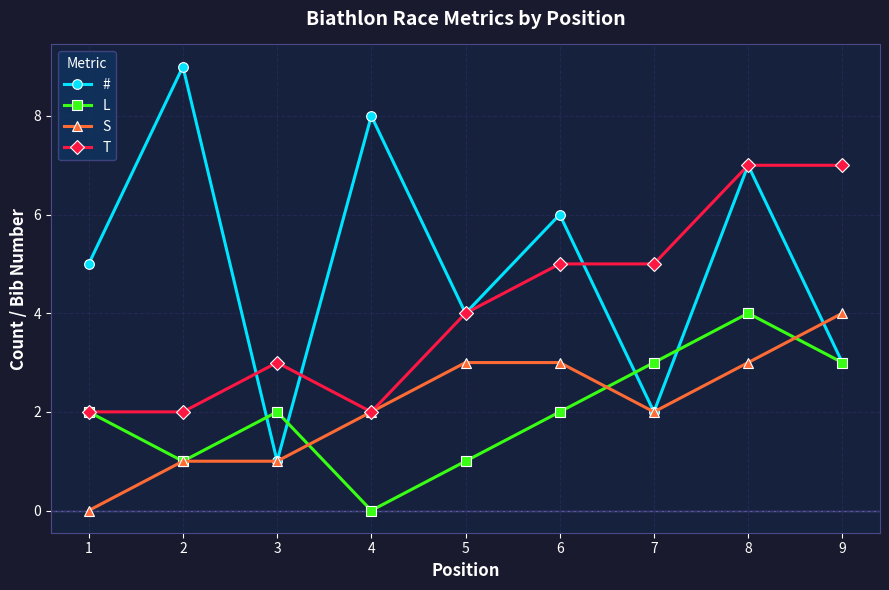

Which series has the widest spread of values?

#